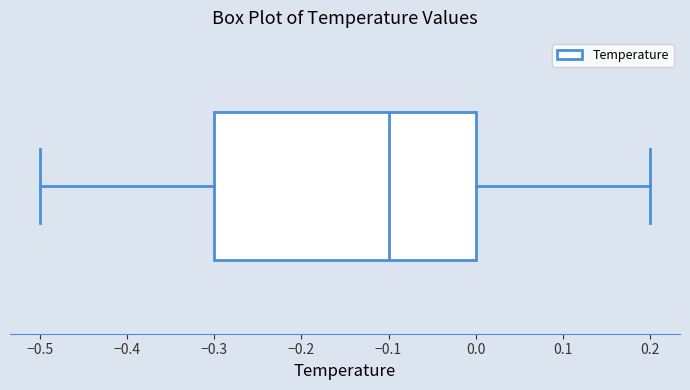

Where does the left whisker of the box end on the x-axis? The values are not printed on the chart, so give them approximately, as read against the axis.

-0.5